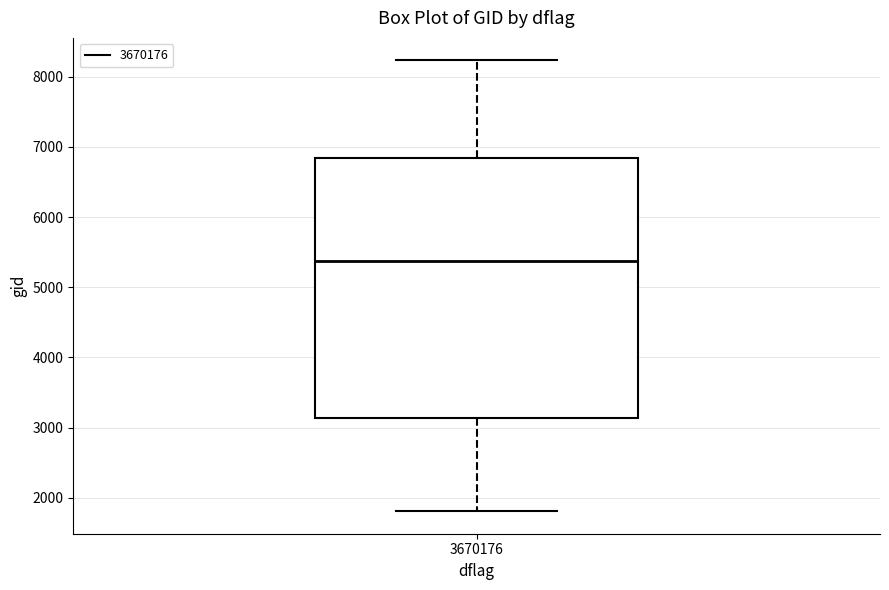

Where does the median line of the box at x = 3670176 sit on the y-axis? The values are not printed on the chart, so give them approximately, as read against the axis.

5400